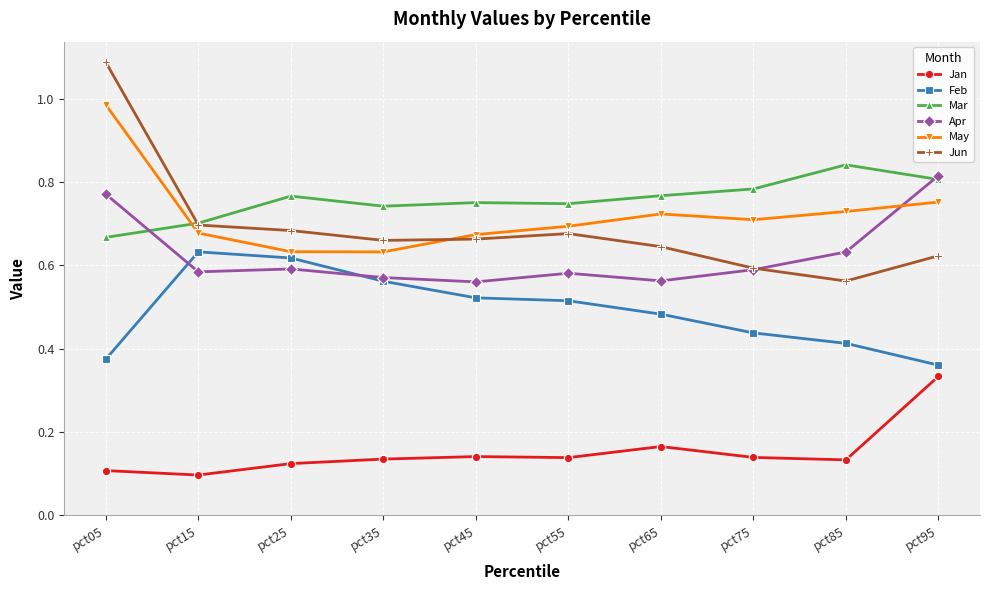

True or false: Apr and Jun cross at least once.

True